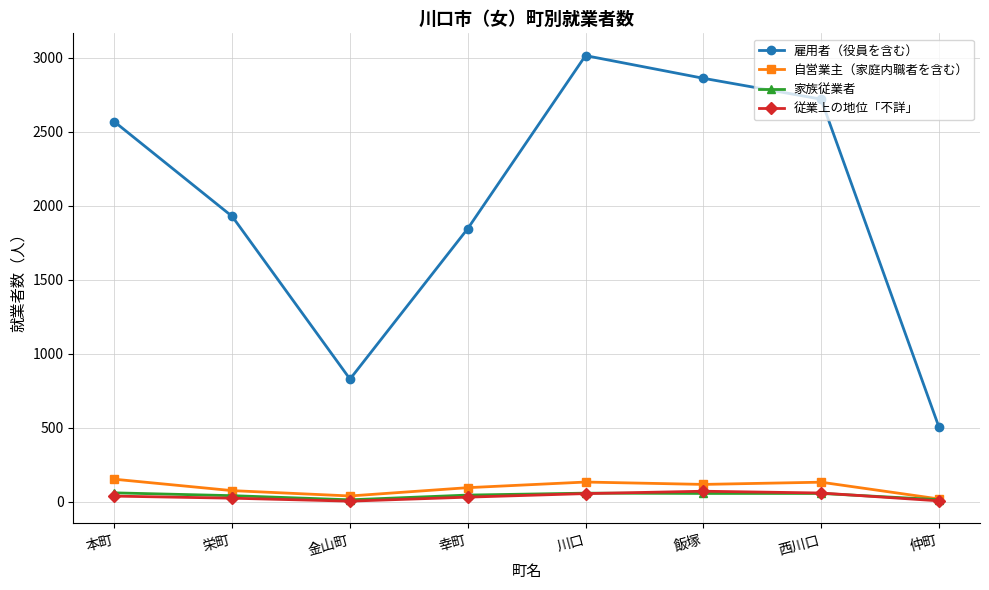

How many values in the 雇用者（役員を含む） series are below 2566?

4